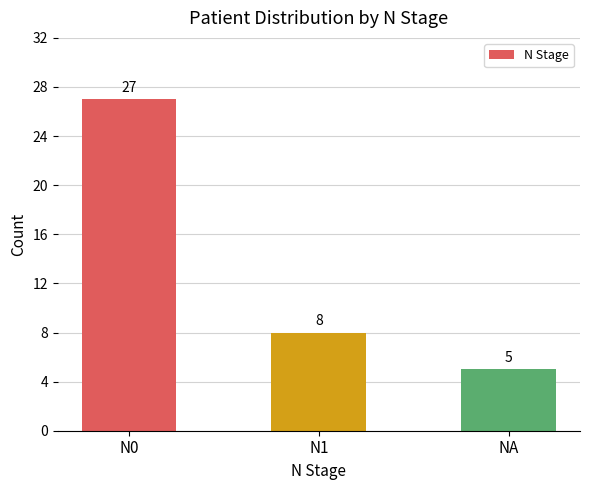

Between N0 and NA, which is larger?

N0